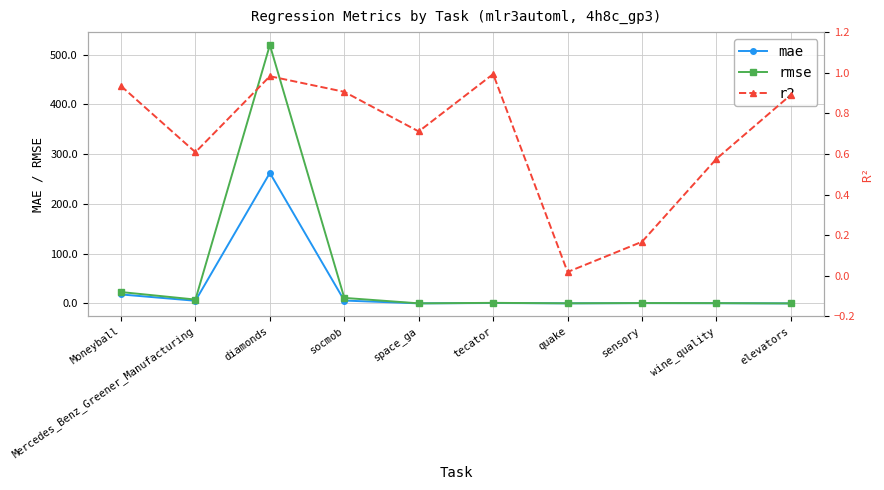

What is the approximate value of r2 at diamonds?

1.0